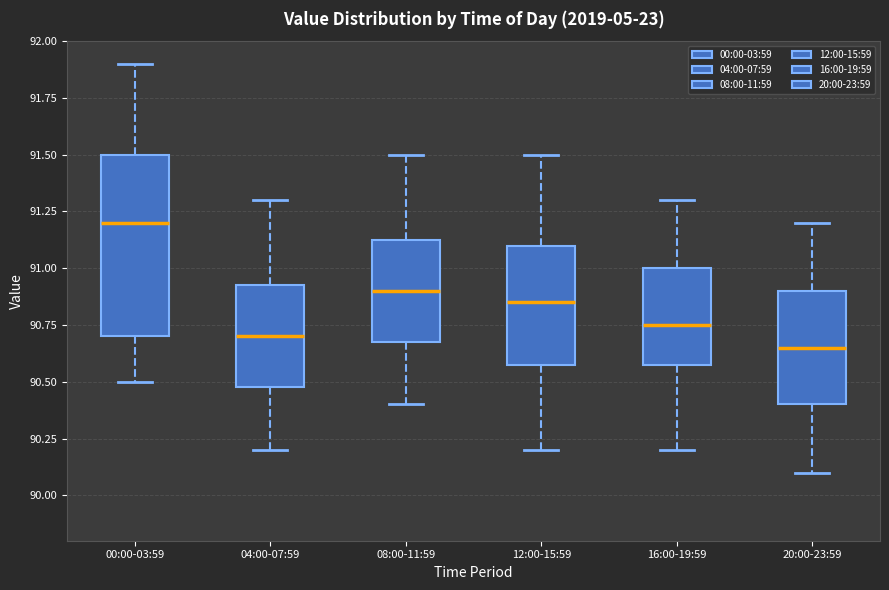

Comparing the boxes themselves (not the whiskers), which one is the tallest?

00:00-03:59